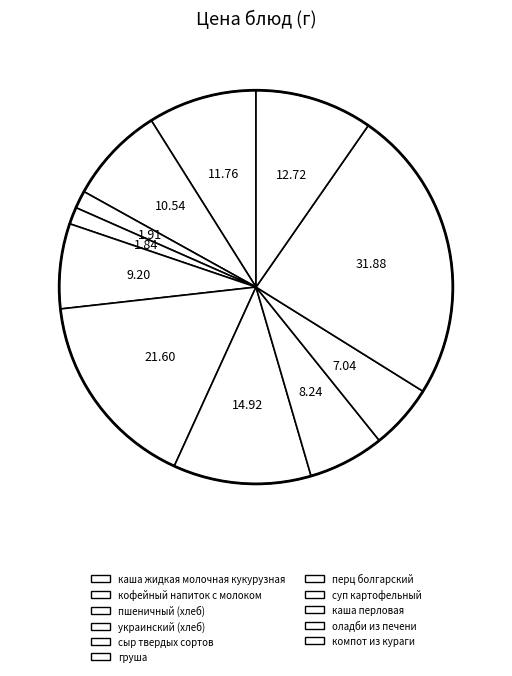

What is the change in value from пшеничный (хлеб) to оладби из печени?

+30.0